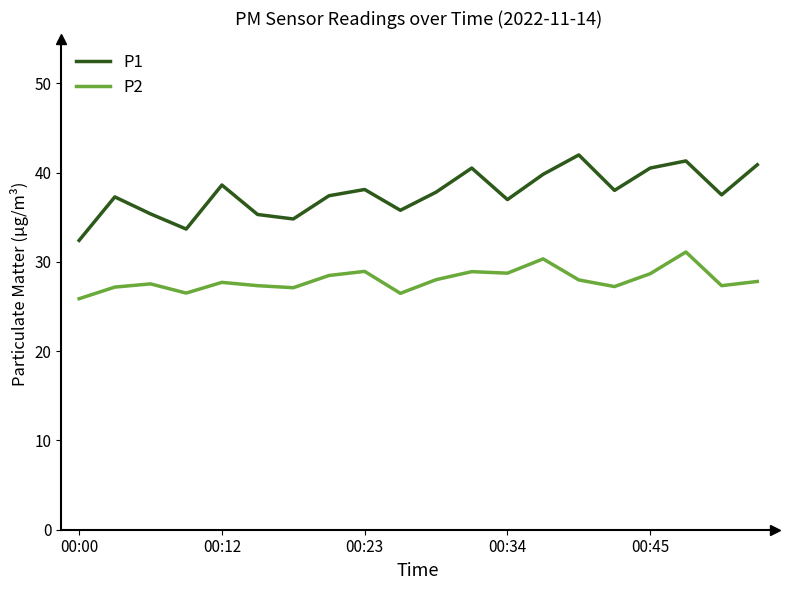

Which series has the largest range (max minus min)?

P1